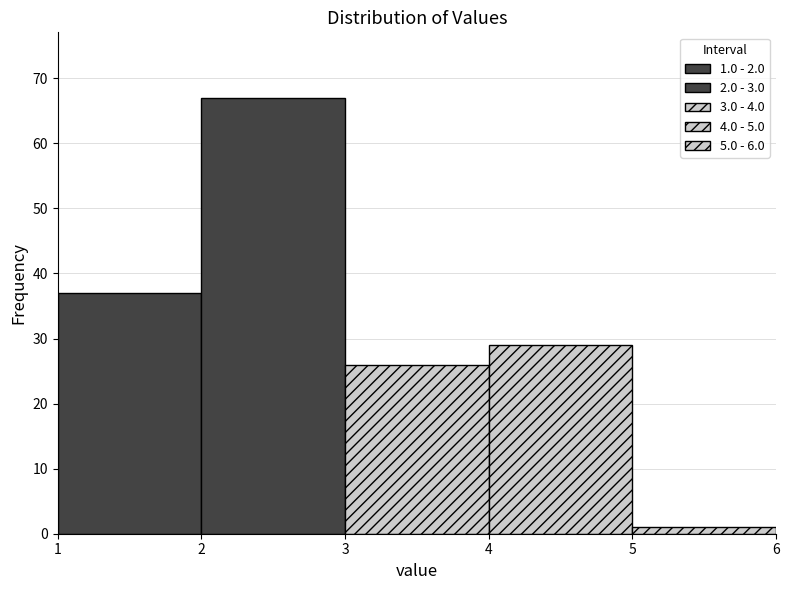

Over which range of the x-axis is the bar tallest?

2 to 3